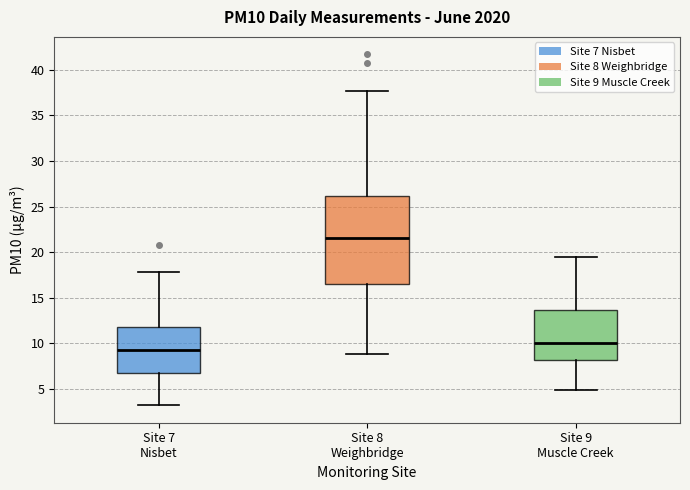

Which box has the lowest median line?

Site 7 Nisbet